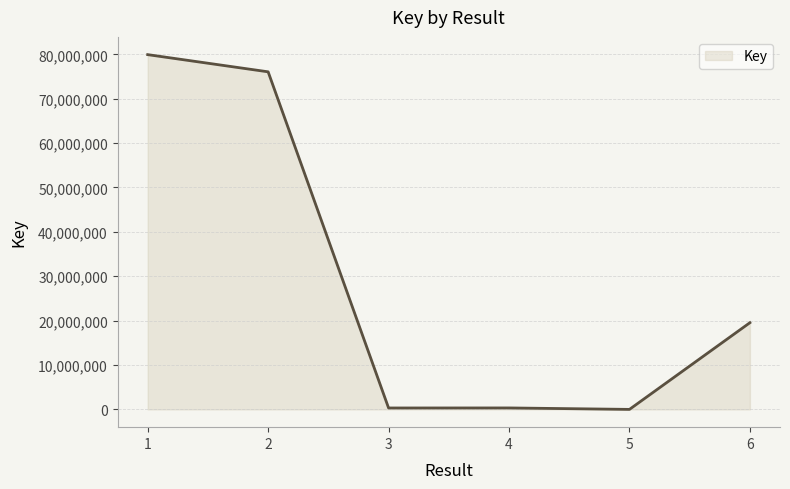

What is the approximate value at 3?

326506